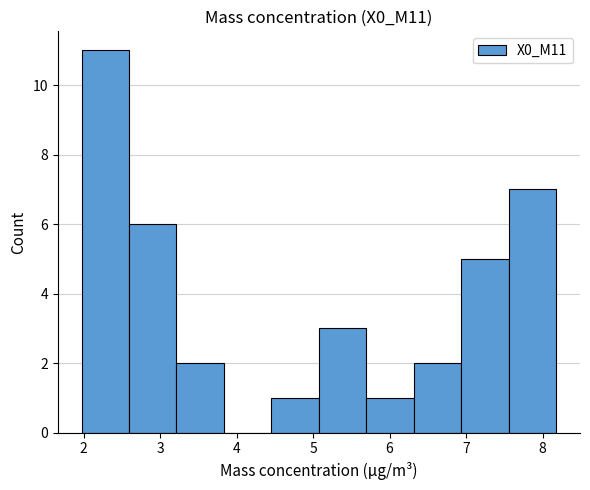

How tall is the bar that spans 6.9 to 7.6 on the x-axis? Neither the bar edges nor the heights are printed on the chart, so give them approximately, as read against the axes.

5